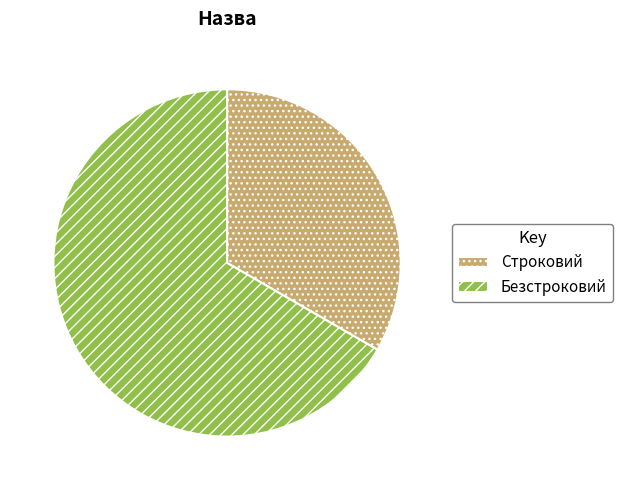

How many slices are in this pie chart?

2